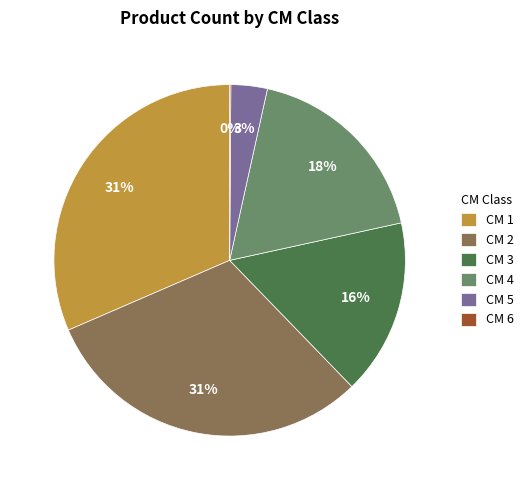

To the nearest percent, what portion does CM 2 represent?

31%